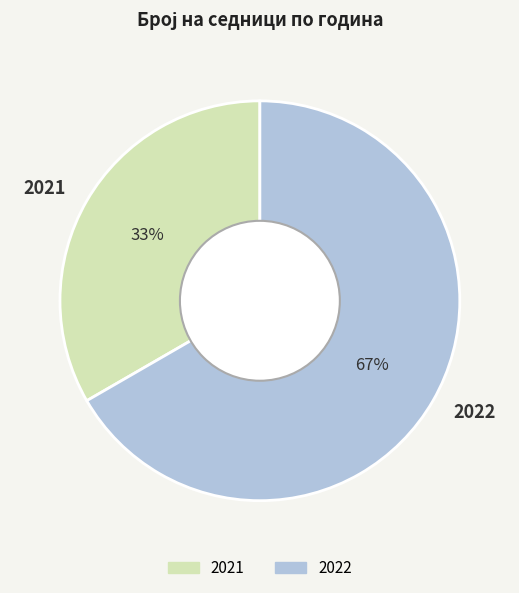

Which category accounts for the majority?

2022